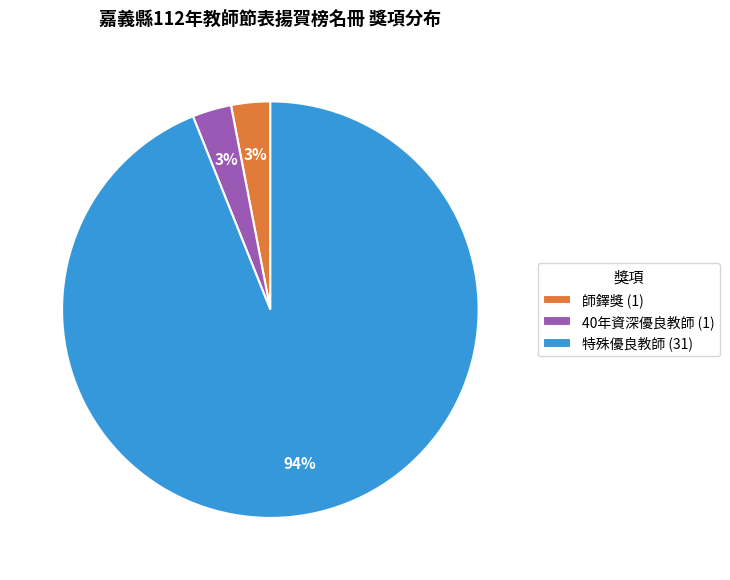

Is it true that 師鐸獎 is 8% of the pie?

False